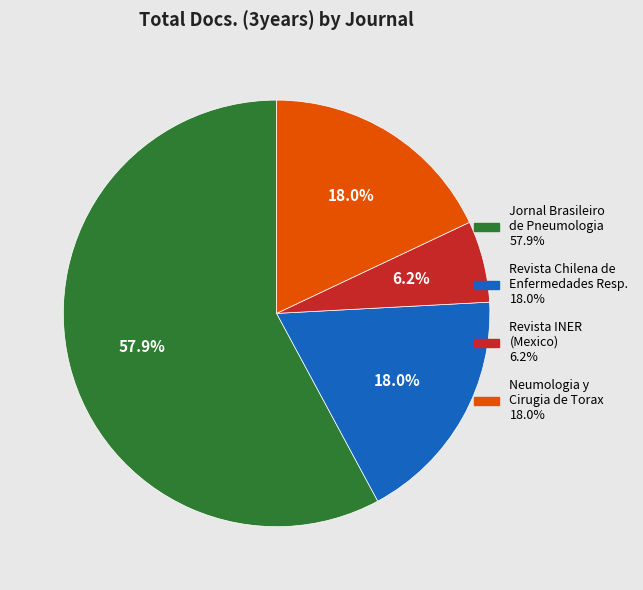

Does any single category account for the majority?

Yes